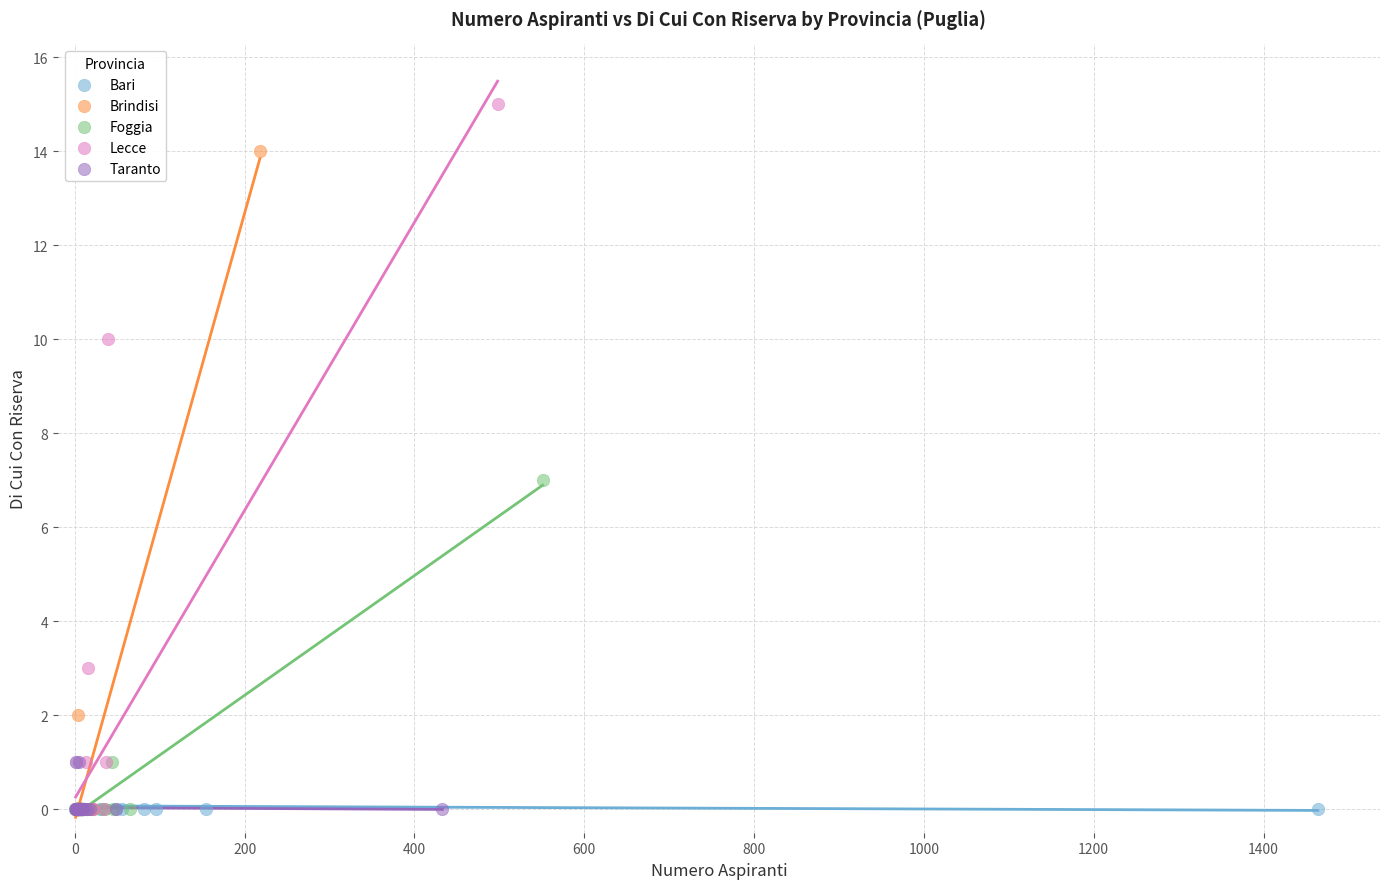

Which series has the largest Y range (max minus min)?

Lecce